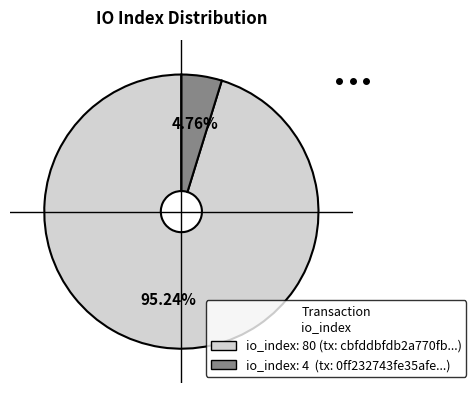

Is there any slice that represents more than half of the pie?

Yes